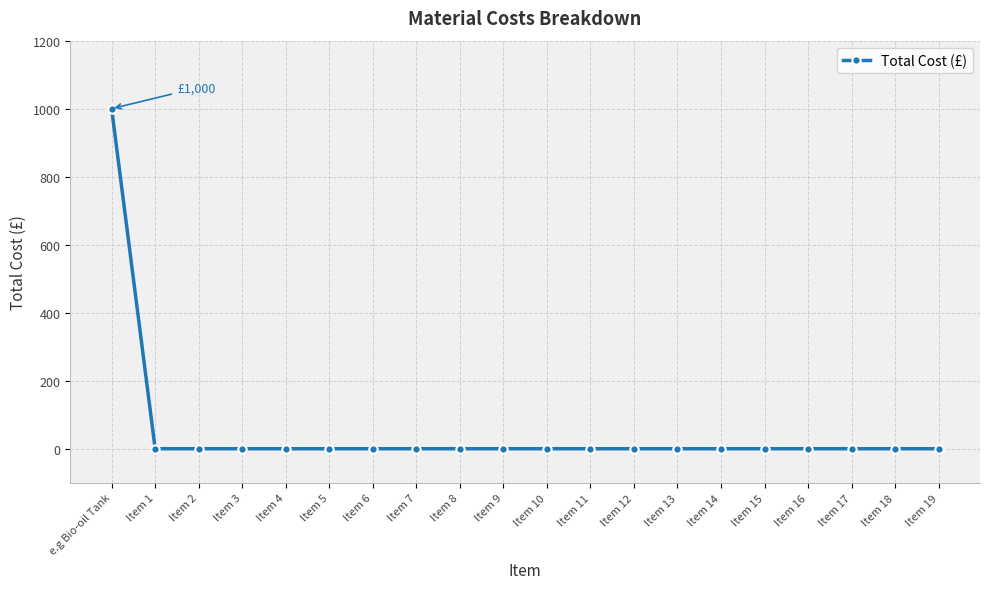

What is the sum of all values?

1000